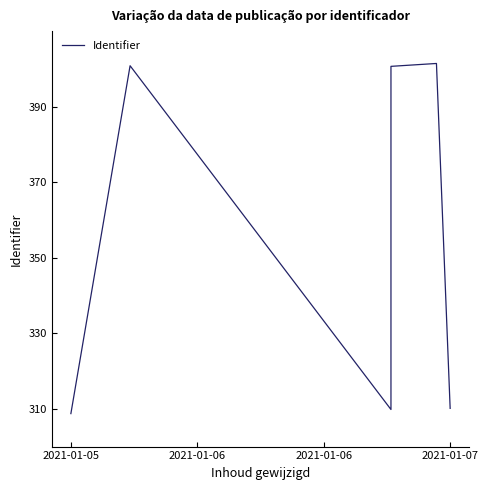

What is the greatest value displayed?

401.4